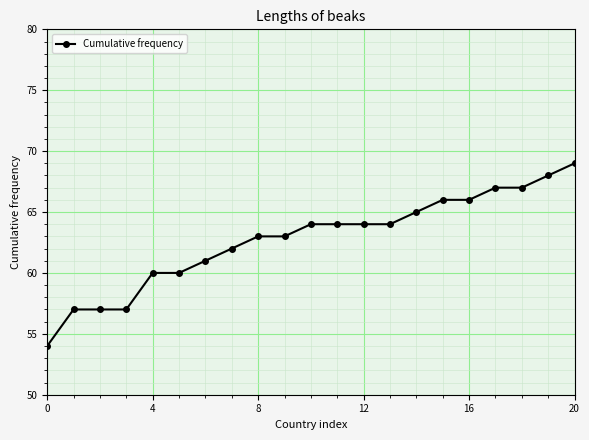

What is the value of the 15th point from the left?

65